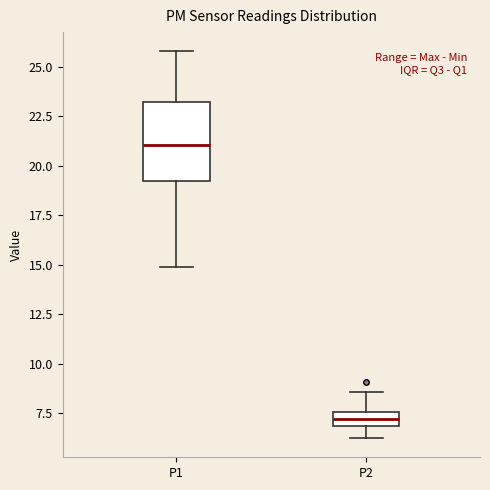

Where does the lower whisker of the box for P2 end on the y-axis? The values are not printed on the chart, so give them approximately, as read against the axis.

6.5